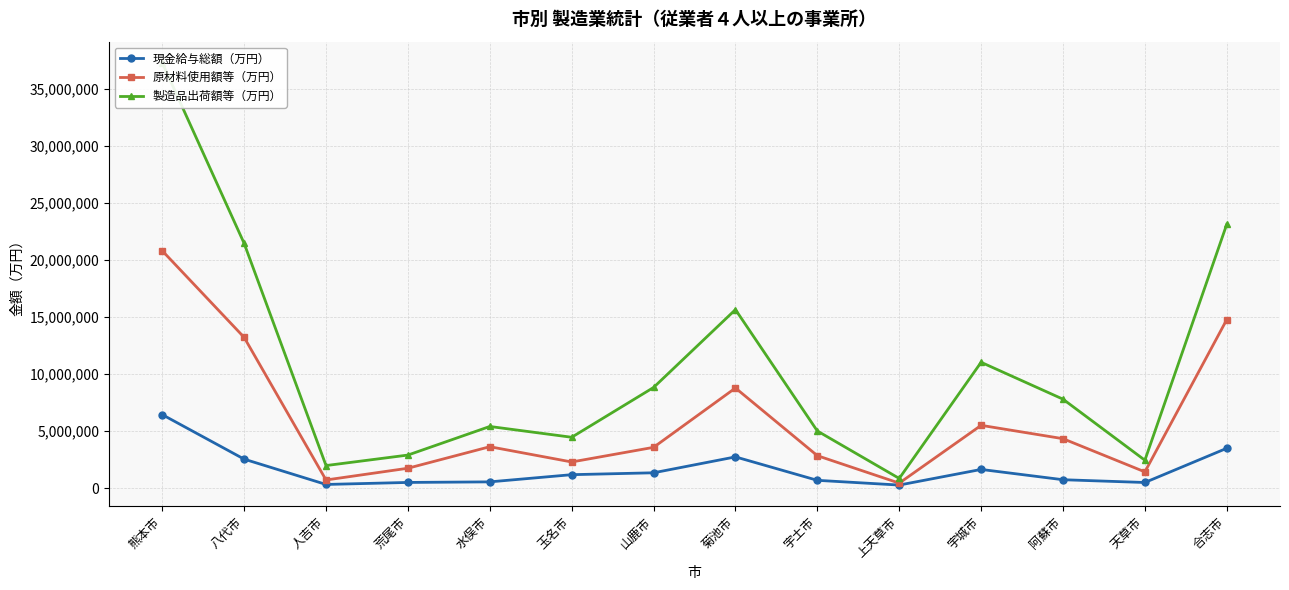

How many interior local valleys does the 製造品出荷額等（万円） series have?

4